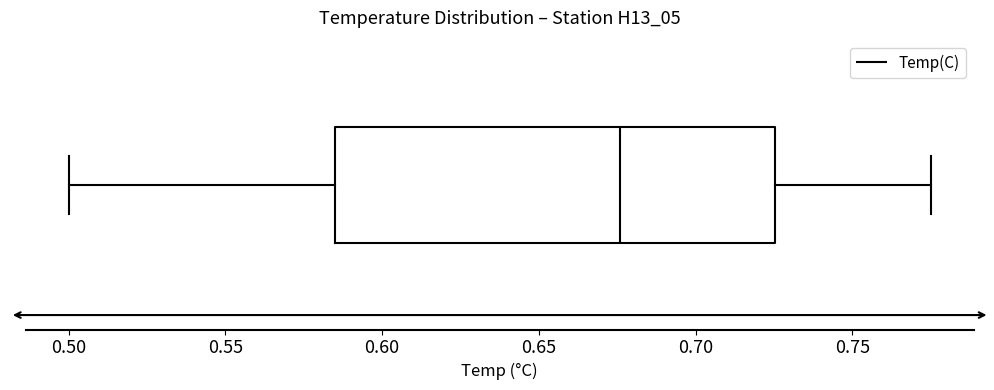

Where does the right whisker of the box end on the x-axis? The values are not printed on the chart, so give them approximately, as read against the axis.

0.775